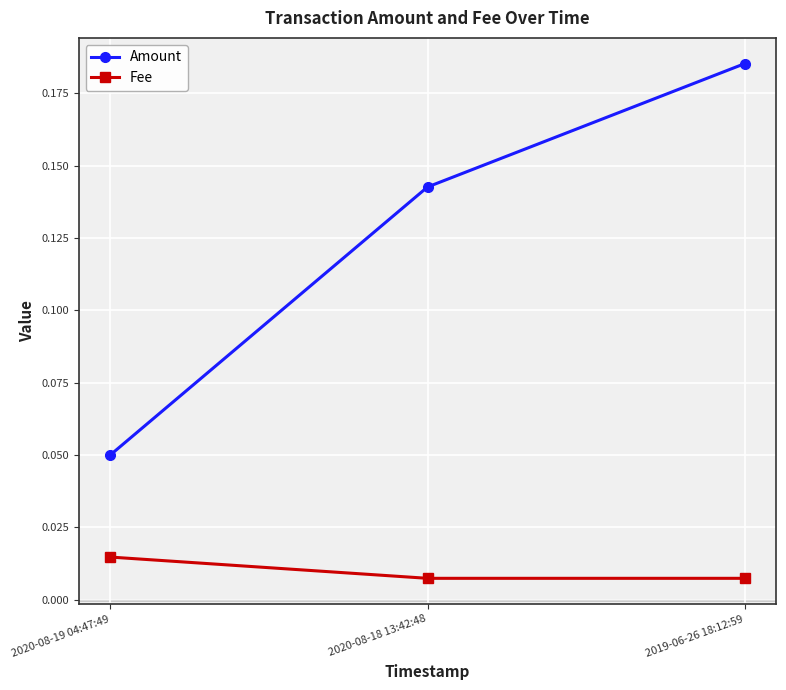

Is this an area chart (filled region under the line)?

No